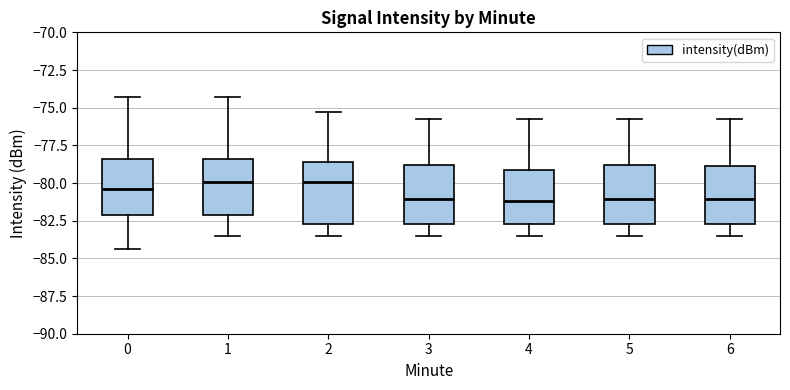

Where does the median line of the box at x = 0 sit on the y-axis? The values are not printed on the chart, so give them approximately, as read against the axis.

-80.5